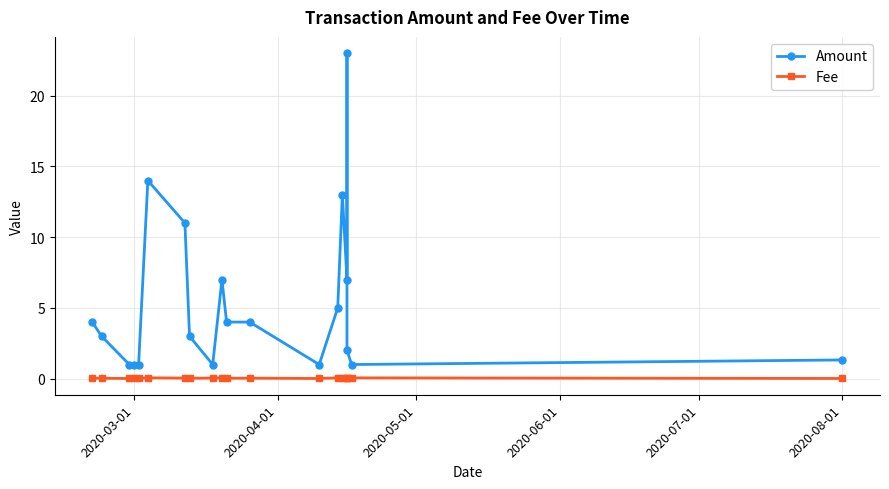

What are all the series names shown in the legend?

Amount, Fee